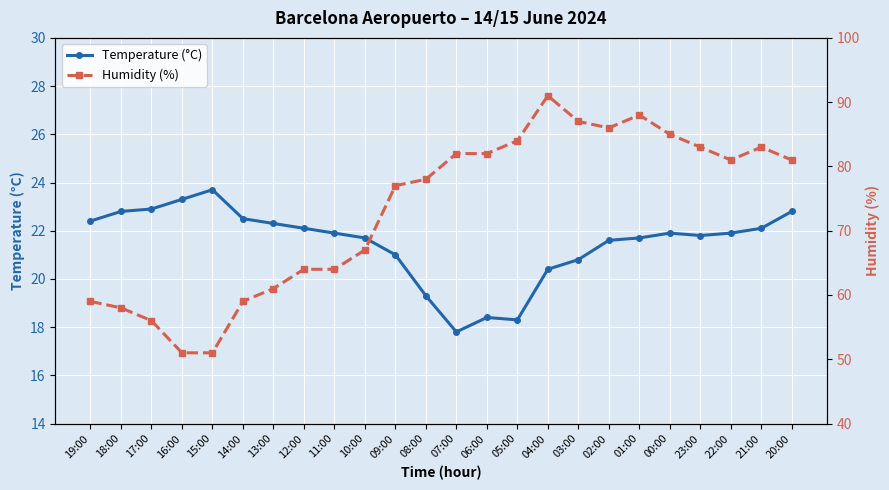

The value of Humidity (%) at 01:00 is 88.0. True or false?

True